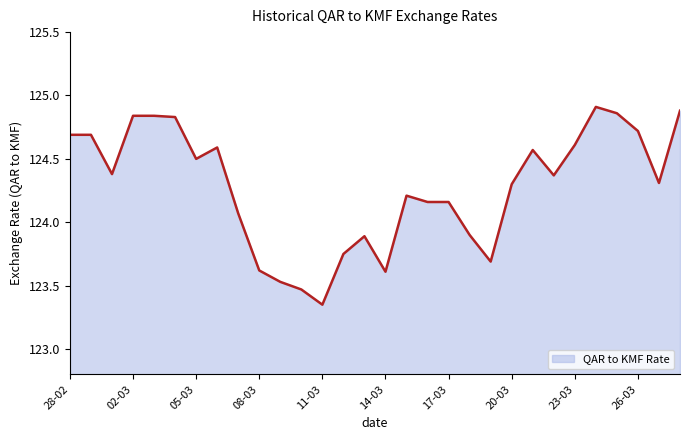

Does the chart display data point markers on the line(s)?

No